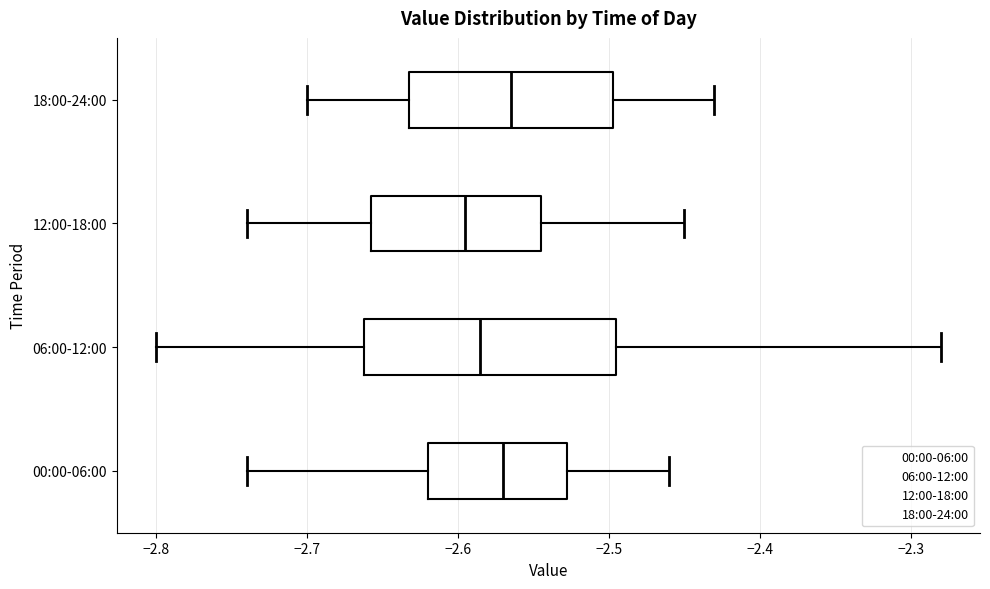

Reading bottom to top, read every box against the x-axis: the position of its median line, the range the box covers, and the ends of its whiskers. The values are not printed on the chart, so give them approximately, as read against the axis.

00:00-06:00: median -2.57, box -2.62 to -2.53, whiskers -2.74 to -2.46
06:00-12:00: median -2.58, box -2.66 to -2.49, whiskers -2.80 to -2.28
12:00-18:00: median -2.59, box -2.66 to -2.54, whiskers -2.74 to -2.45
18:00-24:00: median -2.56, box -2.63 to -2.50, whiskers -2.70 to -2.43